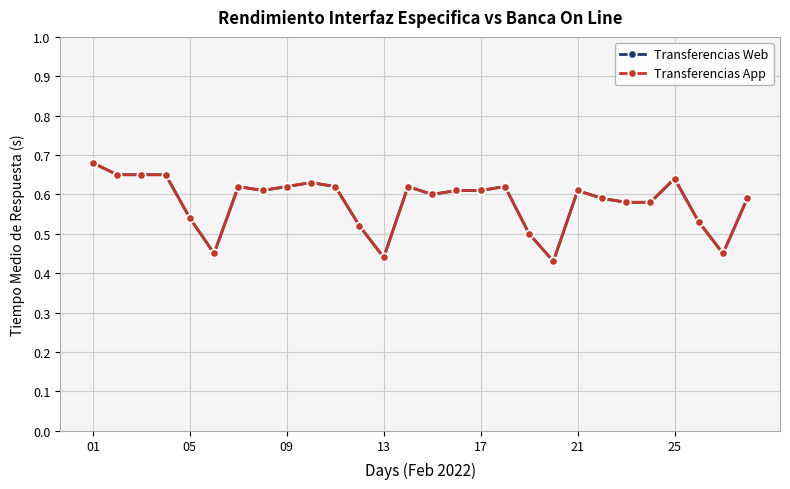

In Transferencias App, how many points are higher than both neighbors (excluding endpoints)?

6